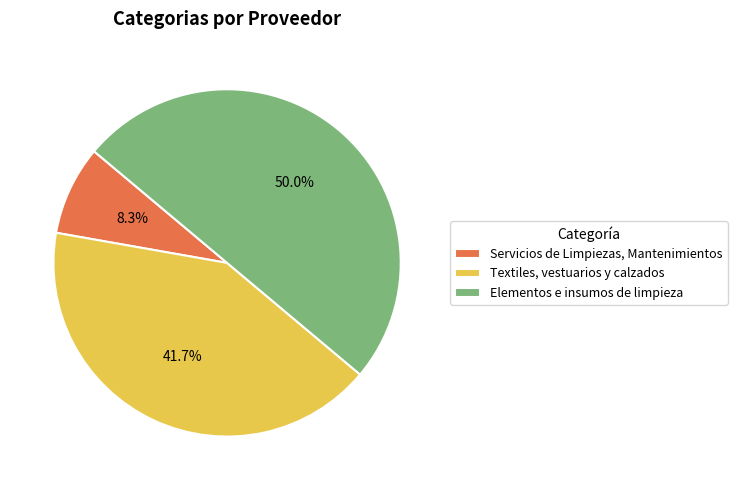

Approximately how many times larger is the value at Textiles, vestuarios y calzados compared to Servicios de Limpiezas, Mantenimientos?

5.0